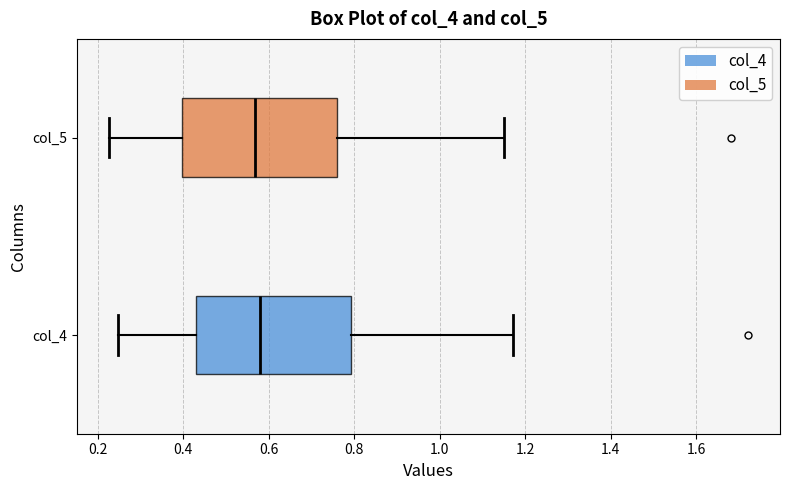

Where is the left edge of the box for col_4 on the x-axis? The values are not printed on the chart, so give them approximately, as read against the axis.

0.42